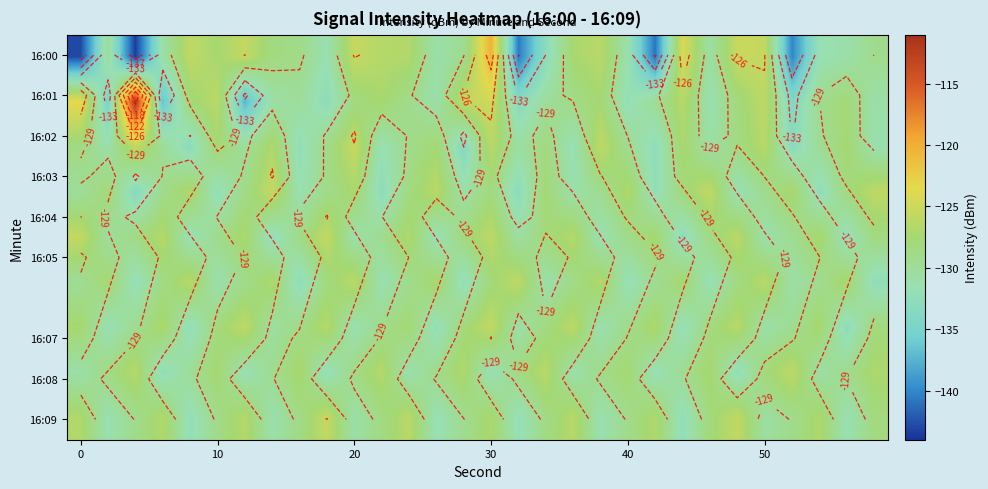

What is the greatest value displayed?

-111.7